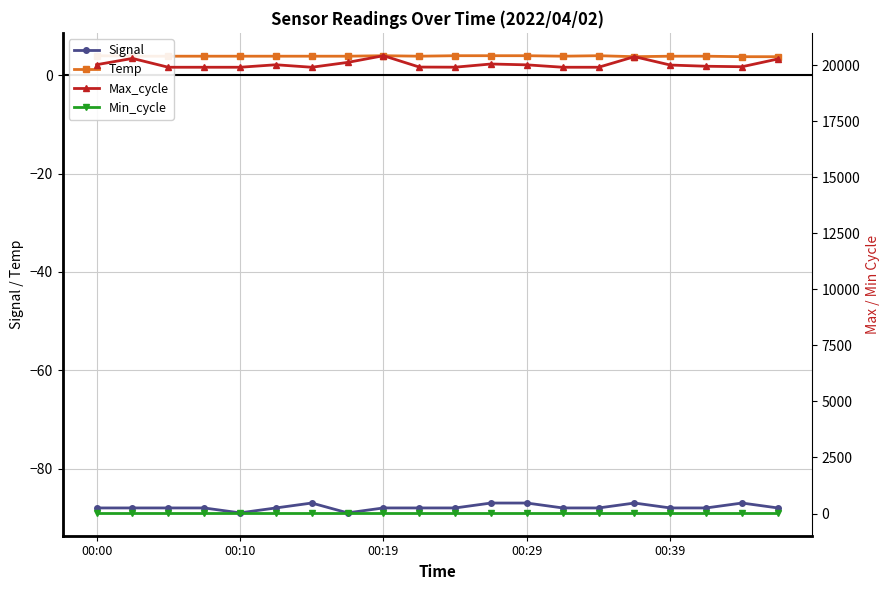

Rank the series at 17 from lowest to highest value.

Signal, Temp, Min_cycle, Max_cycle